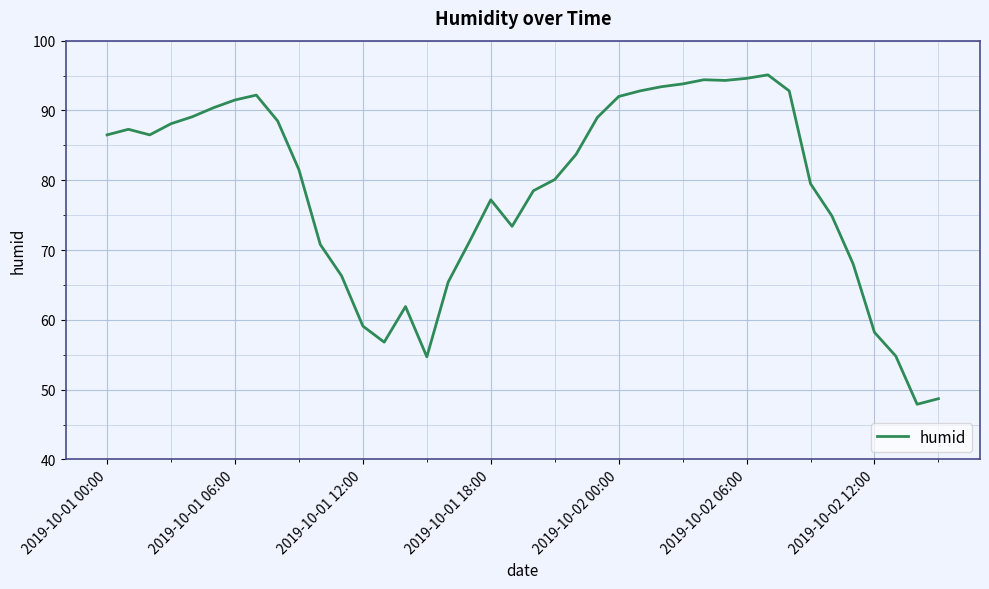

How many distinct data groups are displayed?

1